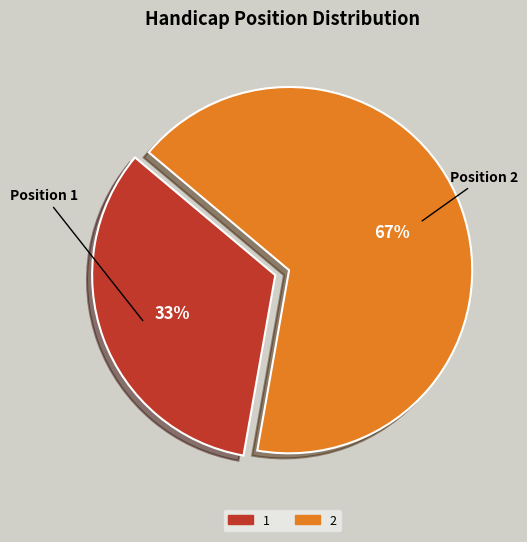

Which category has the smallest portion of the pie?

1